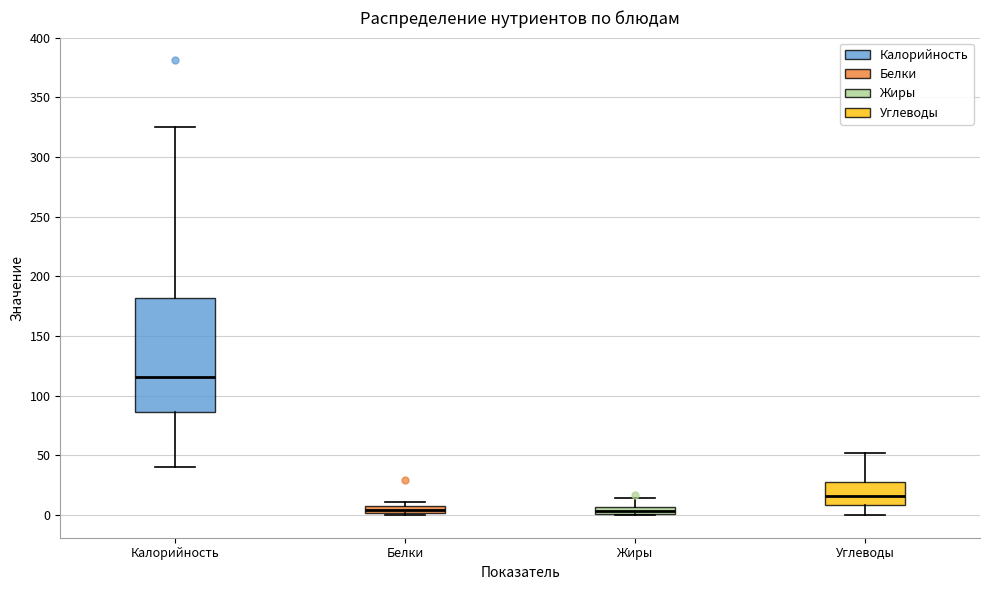

Which box is the tallest, from its lower edge to its upper edge?

Калорийность